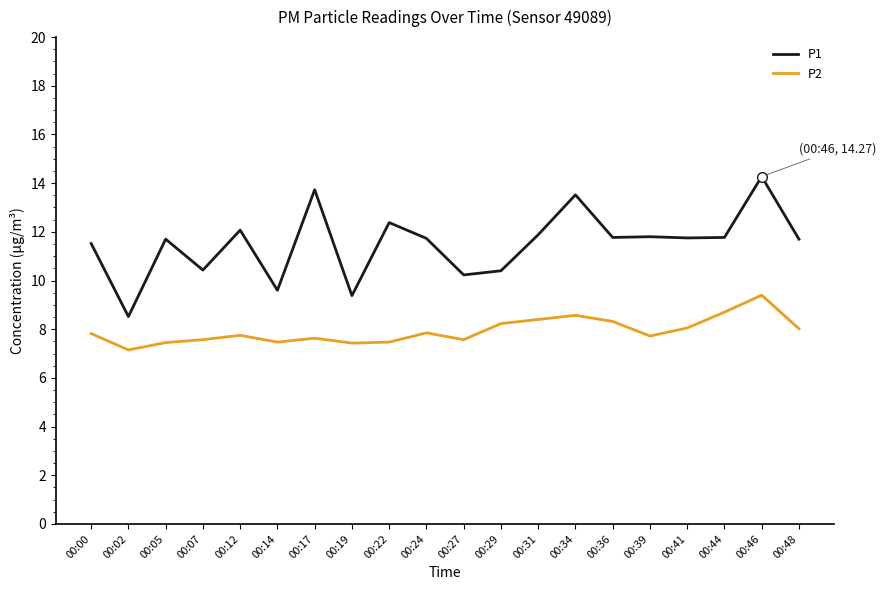

Is it true that P1 equals 23.8 at 00:17?

False